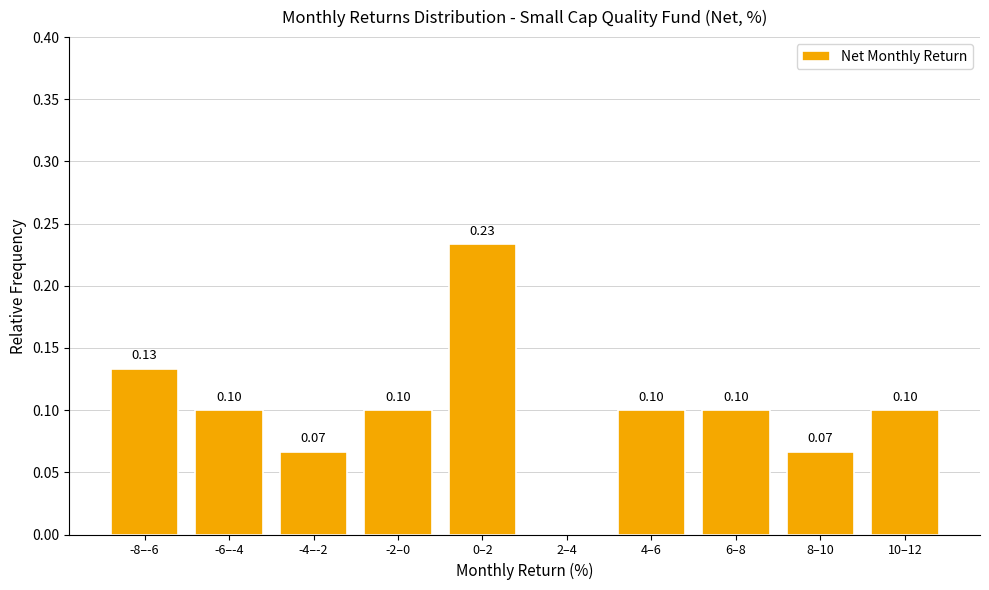

What is the sum of all values?

1.0